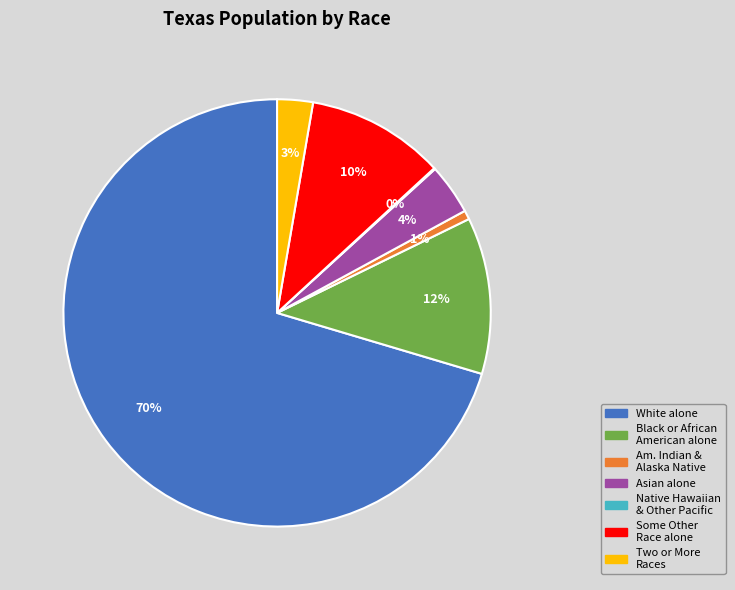

To the nearest percent, what is the average slice percentage?

14%